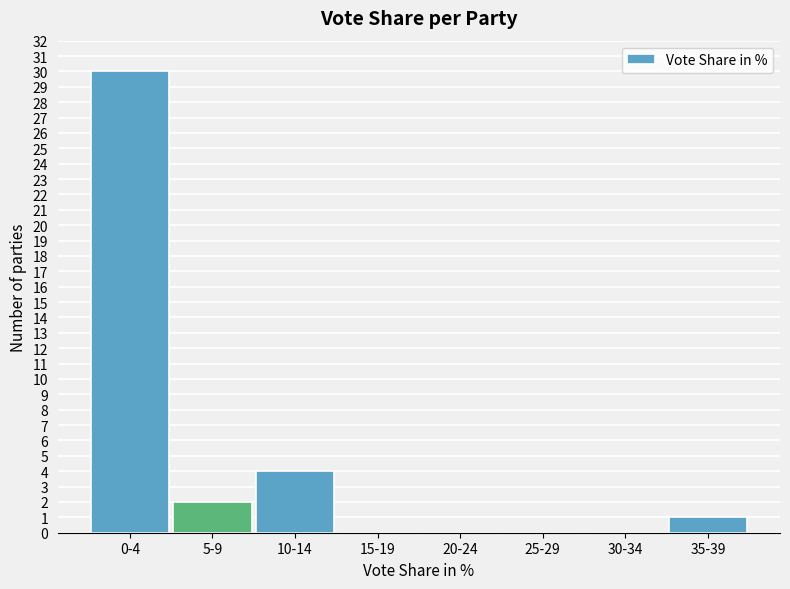

Reading left to right, transcribe all the data shown in this chart.

0-4=30	5-9=2	10-14=4	15-19=0	20-24=0	25-29=0	30-34=0	35-39=1